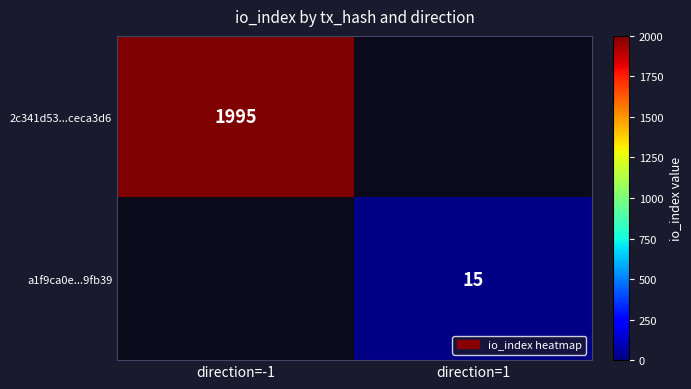

The value of 2c341d53...ceca3d6 at direction=-1 is 1995. True or false?

True